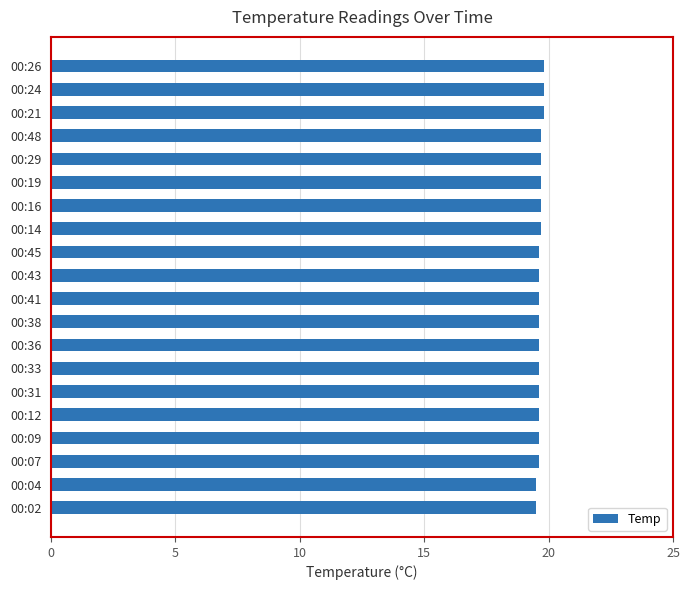

What is the sum of all values?

392.9